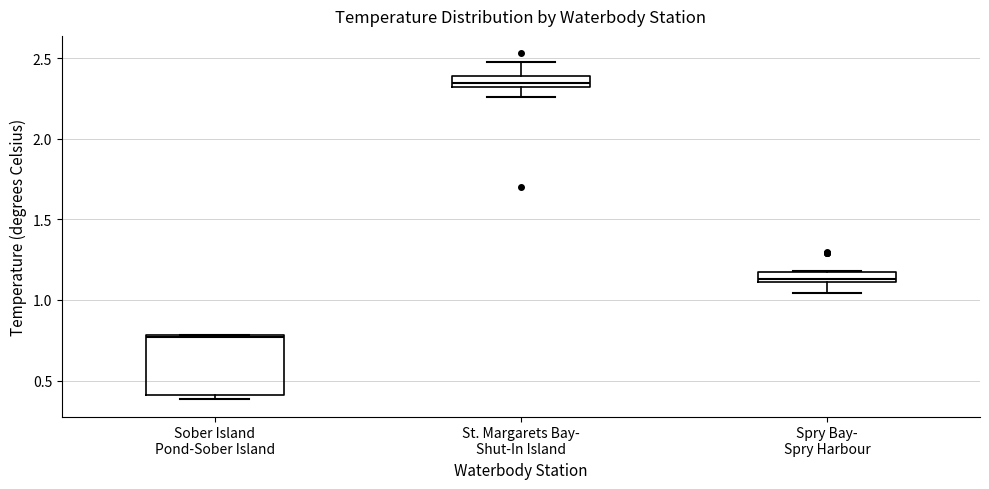

Comparing the boxes themselves (not the whiskers), which one is the tallest?

Sober Island Pond-Sober Island